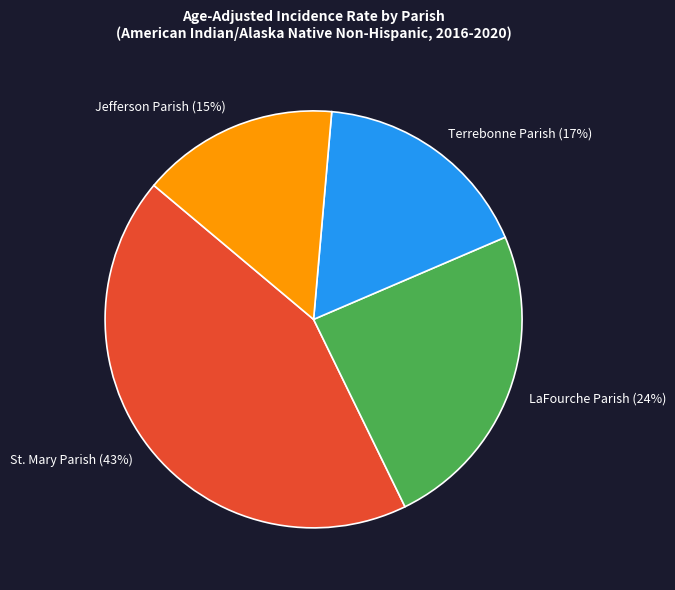

Between St. Mary Parish and Jefferson Parish, which is larger?

St. Mary Parish